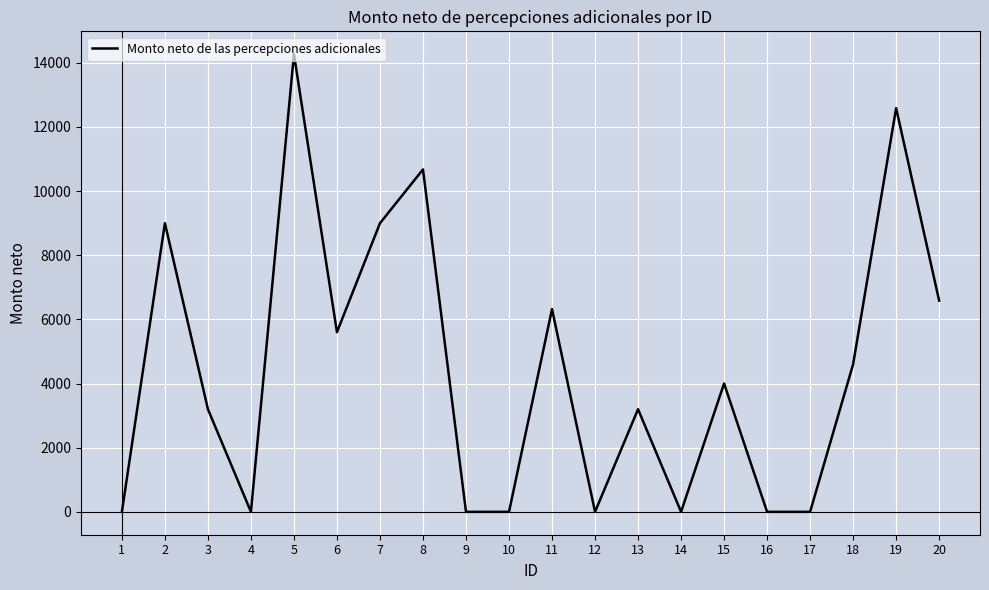

Does the chart have visible grid lines?

Yes